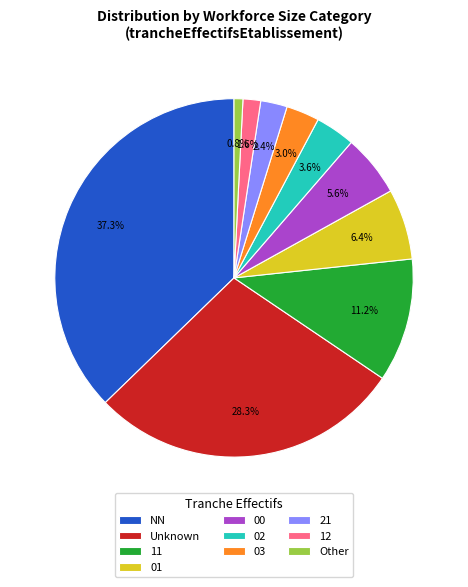

Which slice is the smallest?

Other